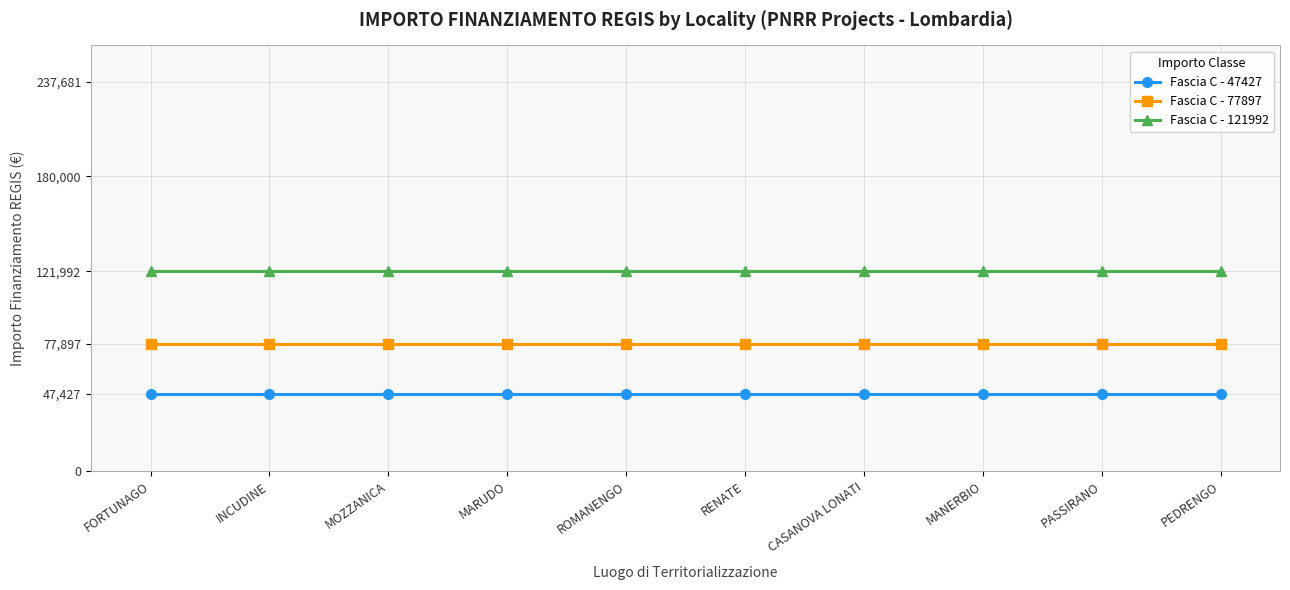

Is the value of Fascia C - 121992 at PEDRENGO greater than the value of Fascia C - 77897 at CASANOVA LONATI?

Yes